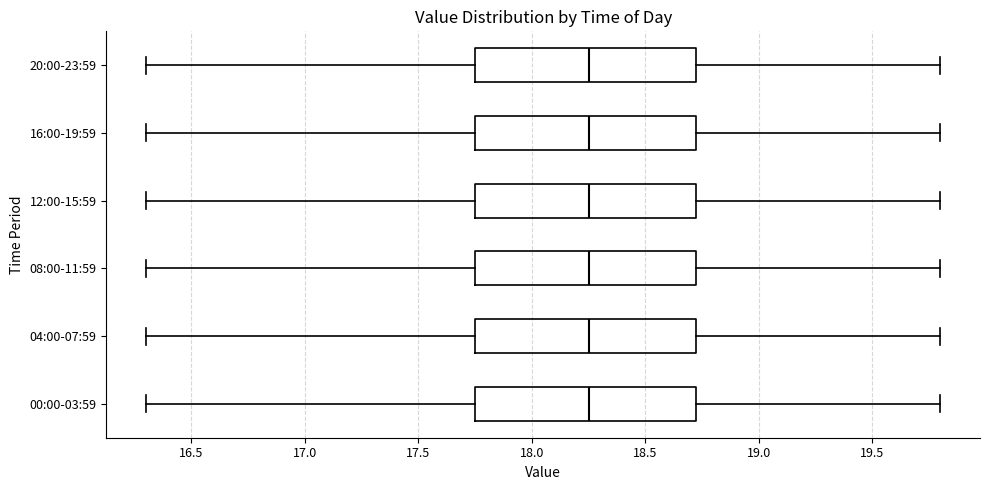

Reading bottom to top, transcribe this box plot: for each box, give where its median line is, the range the box spans, and where its two whiskers end, as read against the x-axis. The values are not printed on the chart, so give them approximately, as read against the axis.

00:00-03:59: median 18.25, box 17.75 to 18.75, whiskers 16.30 to 19.80
04:00-07:59: median 18.25, box 17.75 to 18.75, whiskers 16.30 to 19.80
08:00-11:59: median 18.25, box 17.75 to 18.75, whiskers 16.30 to 19.80
12:00-15:59: median 18.25, box 17.75 to 18.75, whiskers 16.30 to 19.80
16:00-19:59: median 18.25, box 17.75 to 18.75, whiskers 16.30 to 19.80
20:00-23:59: median 18.25, box 17.75 to 18.75, whiskers 16.30 to 19.80